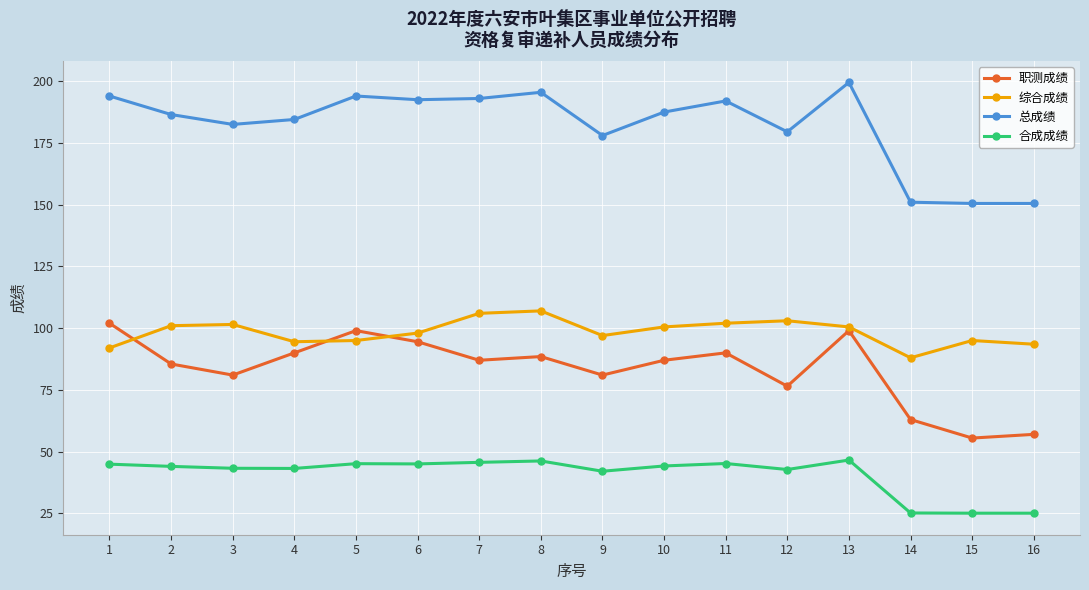

What is the greatest value displayed?

199.5